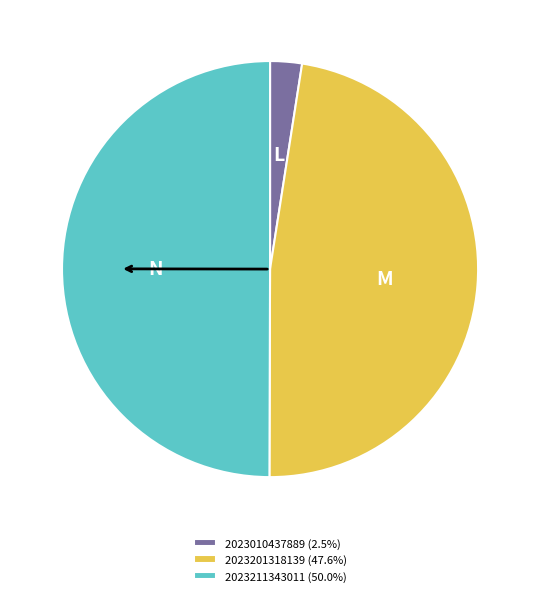

The 2023211343011 slice represents 41% of the pie. True or false?

False